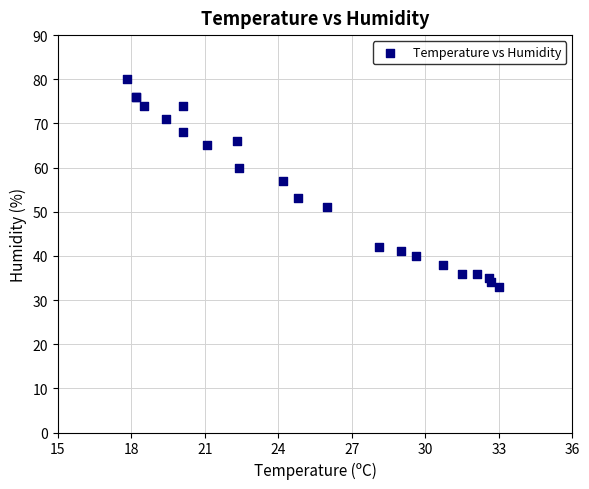

What Y value in the scatter plot is closest to 56?

57